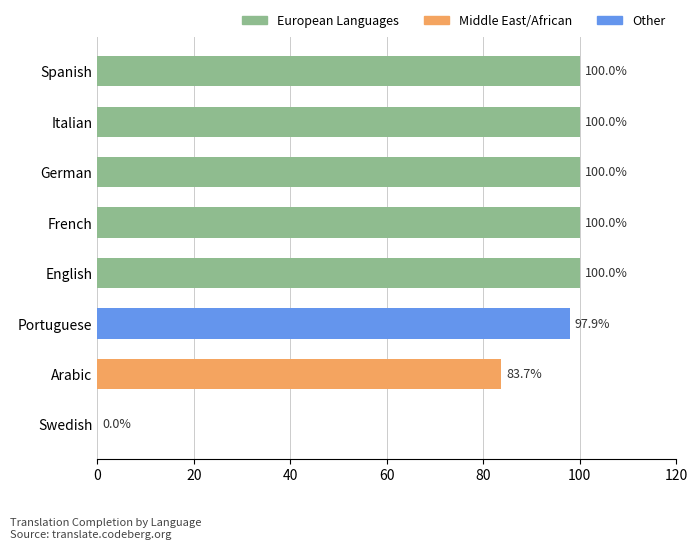

Reading top to bottom, transcribe all the data shown in this chart.

Spanish=100.0	Italian=100.0	German=100.0	French=100.0	English=100.0	Portuguese=97.9	Arabic=83.7	Swedish=0.0